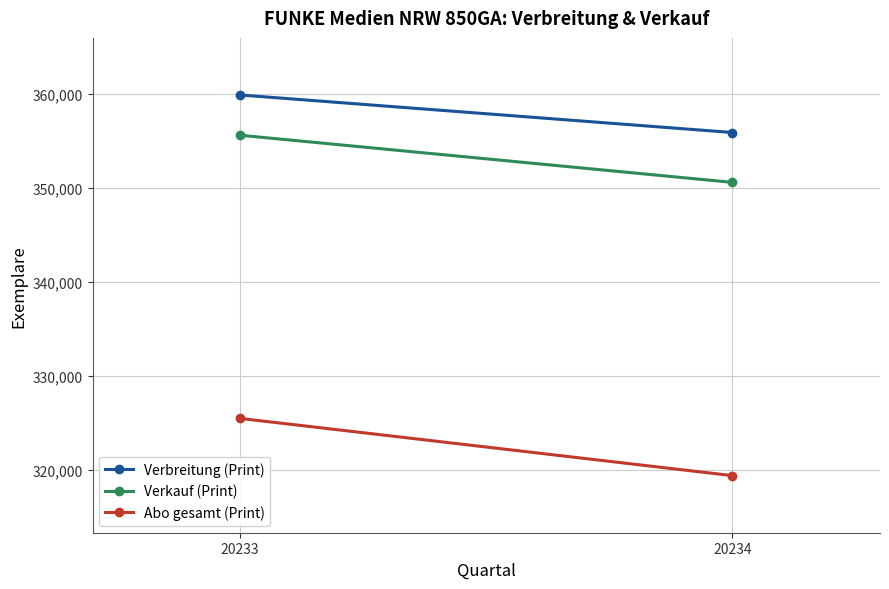

How many data points in Verbreitung (Print) are less than 359863?

1